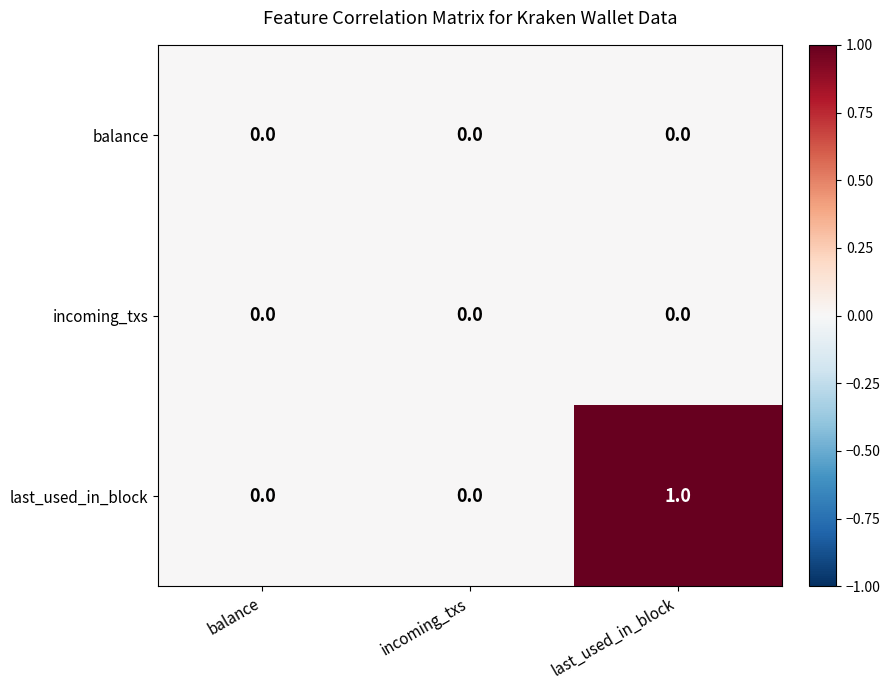

Which label corresponds to the largest value in the chart?

last_used_in_block